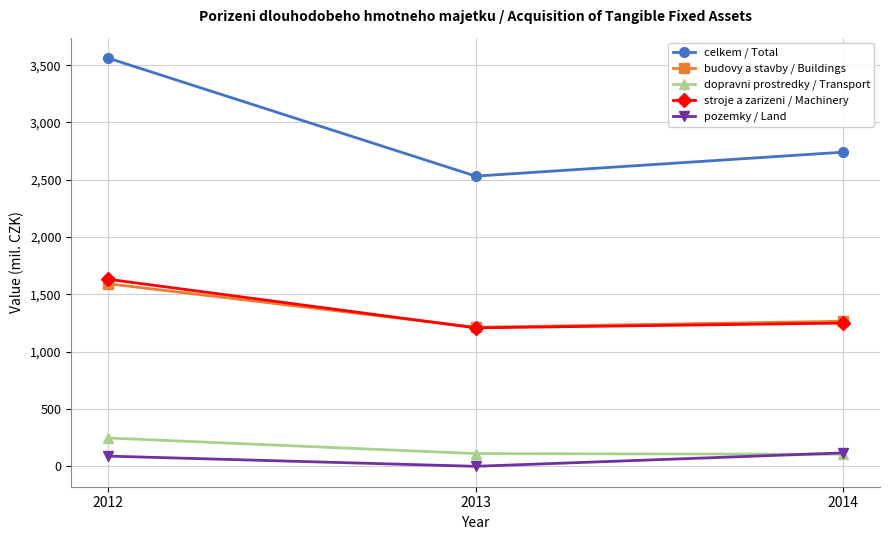

Which series has the largest total across all categories?

celkem / Total